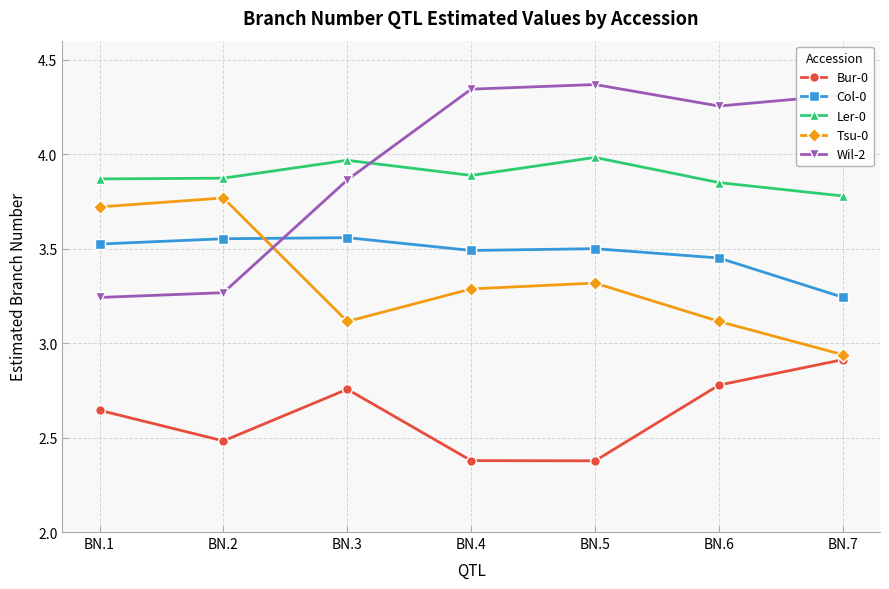

What are all the series names shown in the legend?

Bur-0, Col-0, Ler-0, Tsu-0, Wil-2